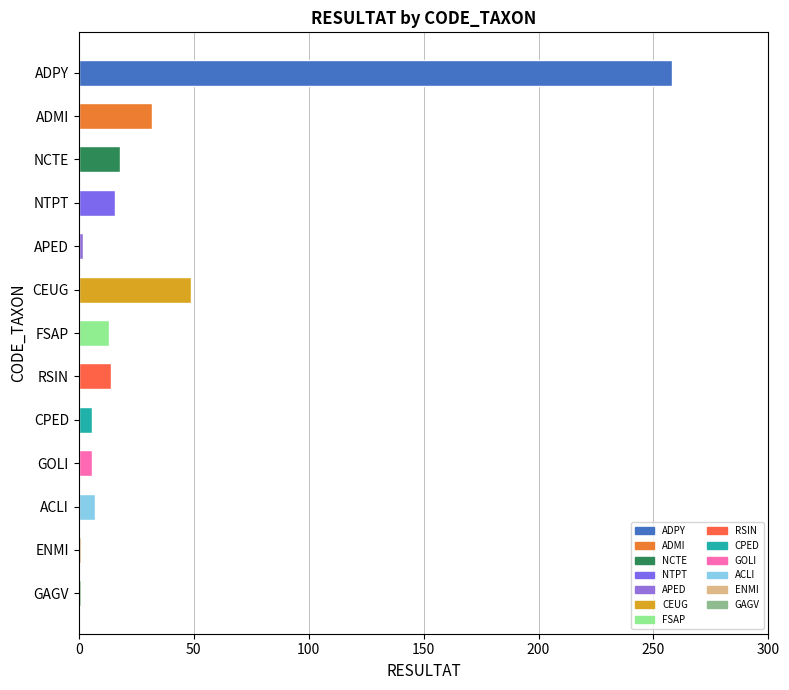

What is the label of the 6th bar from the top?

CEUG